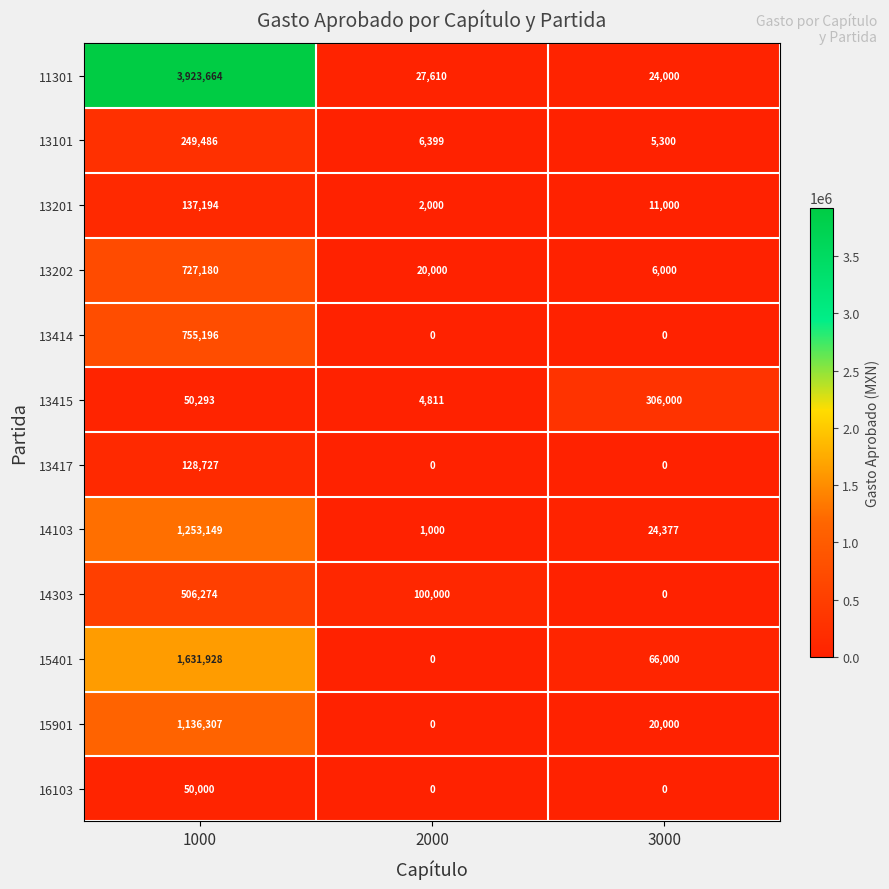

What is the spread (max minus min) of values at 1000?

3873664